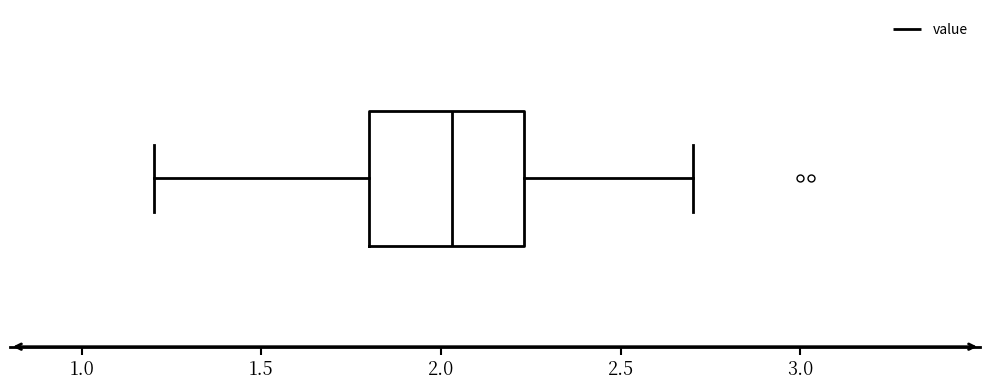

Where does the median line of the box sit on the x-axis? The values are not printed on the chart, so give them approximately, as read against the axis.

2.05